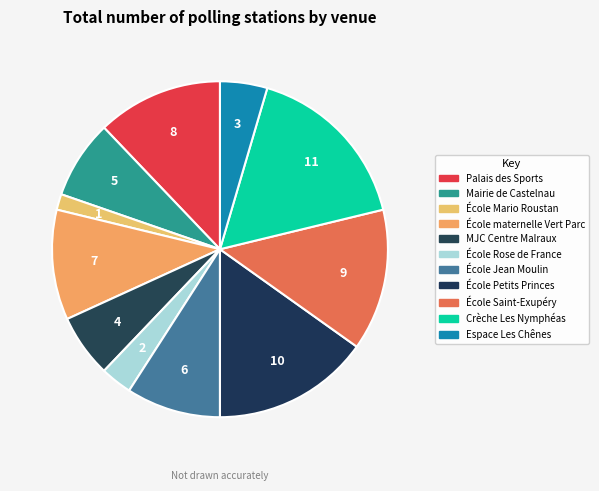

Is there any slice that represents more than half of the pie?

No